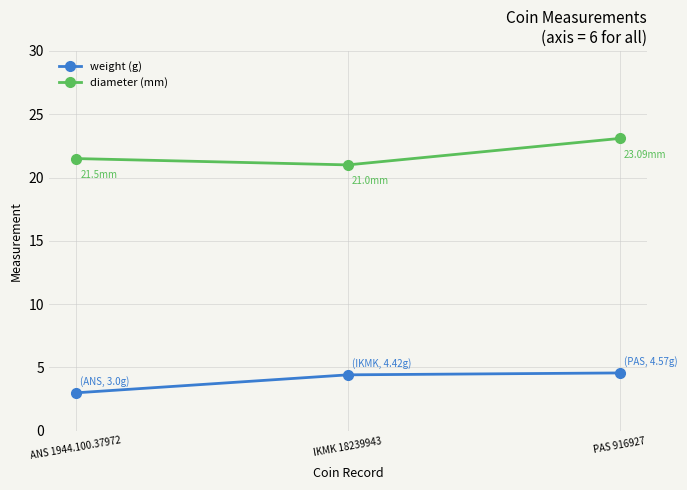

List the series in order of their overall mean, lowest first.

weight (g), diameter (mm)